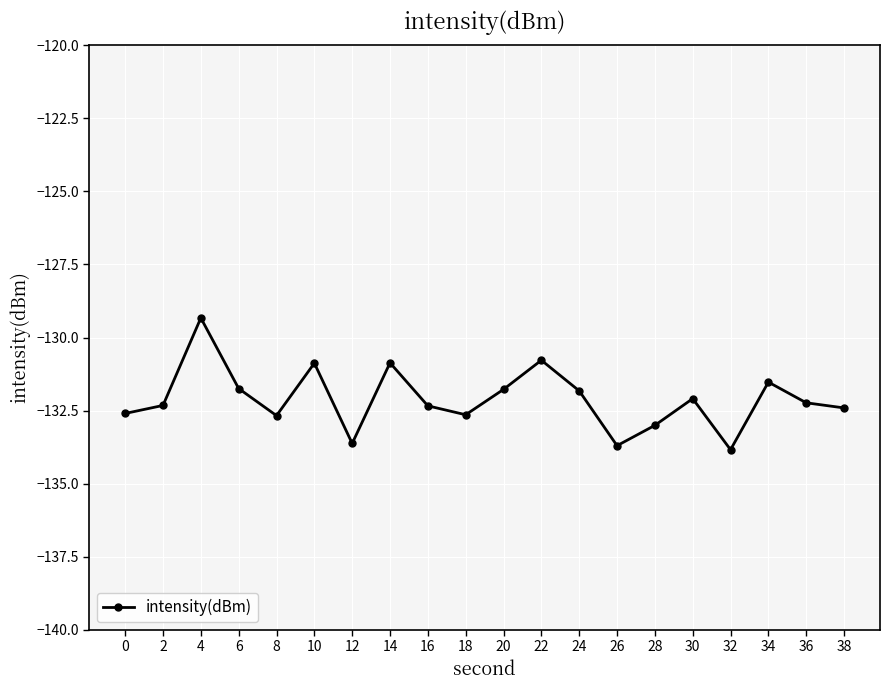

How many interior local valleys (lower than both neighbors) does the data have?

5